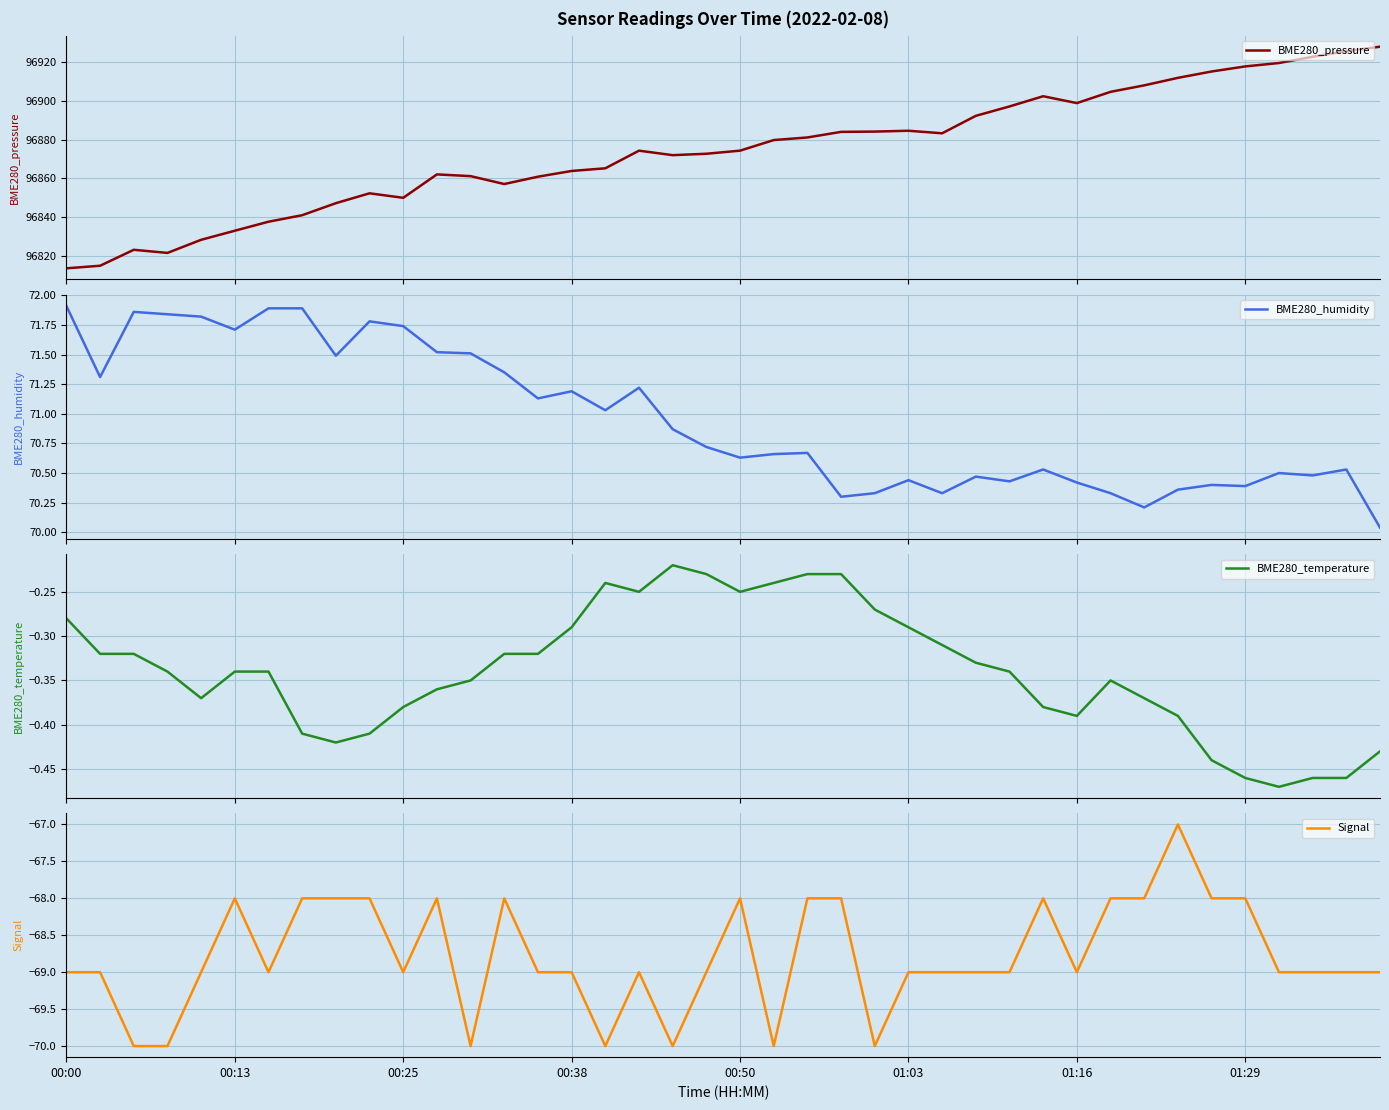

What is the highest value of the Signal series?

-67